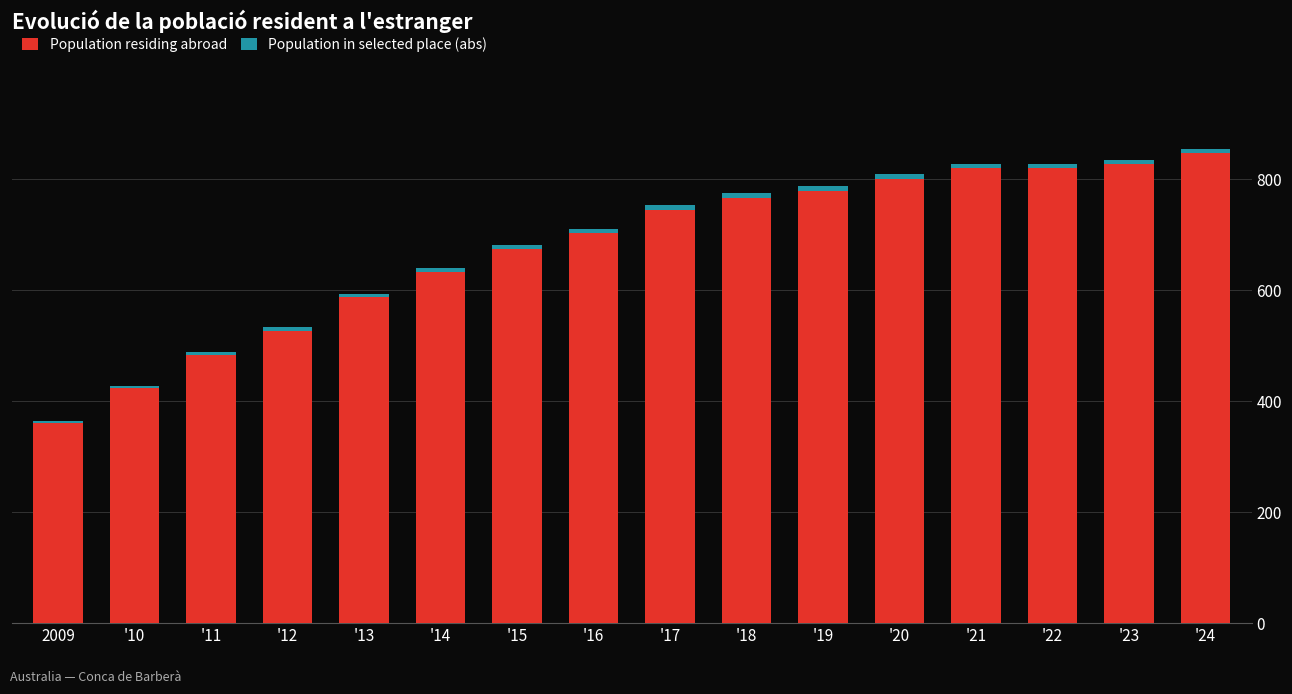

What is the minimum value for Population residing abroad?

360